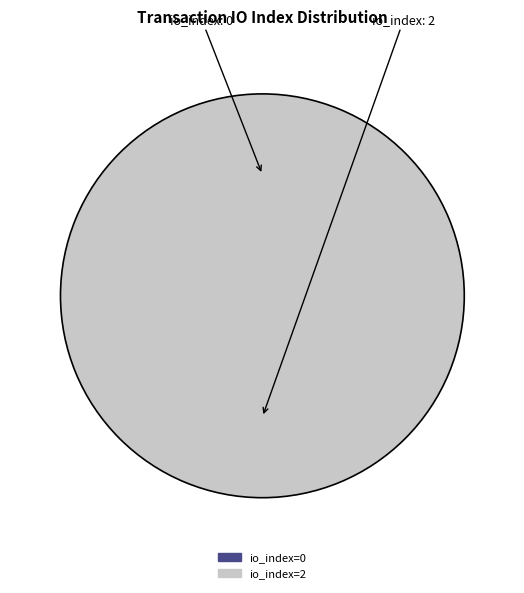

To the nearest percent, what is the difference between the largest and smallest slice percentages?

100%